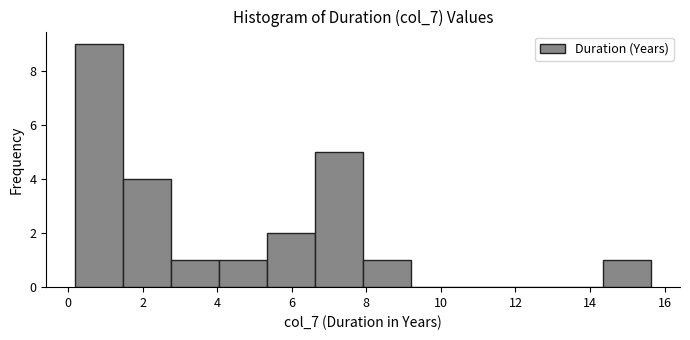

Reading left to right, list every bar in this chart as the range it spans on the x-axis followed by its height. Neither the bar edges nor the heights are printed on the chart, so give them approximately, as read against the axes.

0.2 to 1.4: 9
1.4 to 2.8: 4
2.8 to 4.0: 1
4.0 to 5.4: 1
5.4 to 6.6: 2
6.6 to 8.0: 5
8.0 to 9.2: 1
9.2 to 10.4: 0
10.4 to 11.8: 0
11.8 to 13.0: 0
13.0 to 14.4: 0
14.4 to 15.6: 1